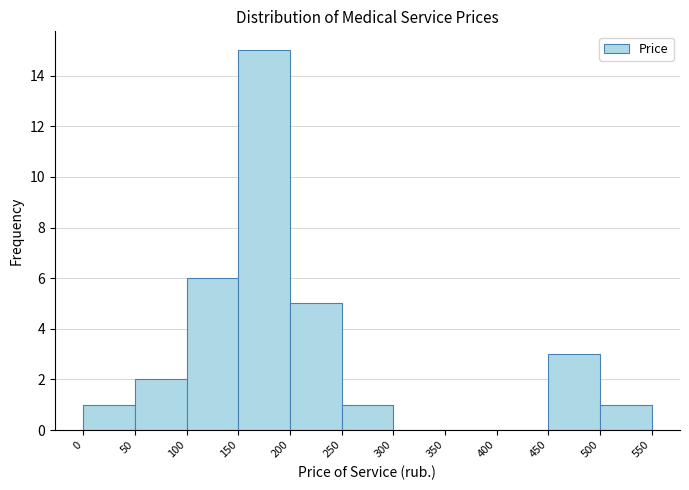

Reading left to right, list every bar in this chart as the range it spans on the x-axis followed by its height. The values are not printed on the chart, so give them approximately, as read against the axis.

0 to 50: 1
50 to 100: 2
100 to 150: 6
150 to 200: 15
200 to 250: 5
250 to 300: 1
300 to 350: 0
350 to 400: 0
400 to 450: 0
450 to 500: 3
500 to 550: 1